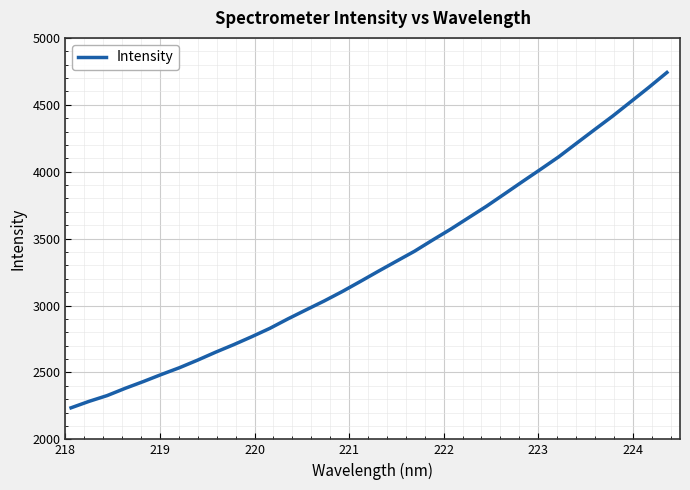

What is the average value?

3311.6